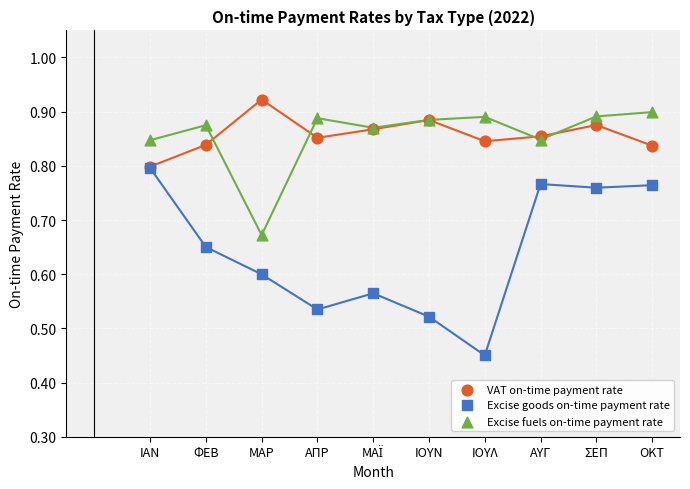

Which series has the largest Y range (max minus min)?

Excise goods on-time payment rate